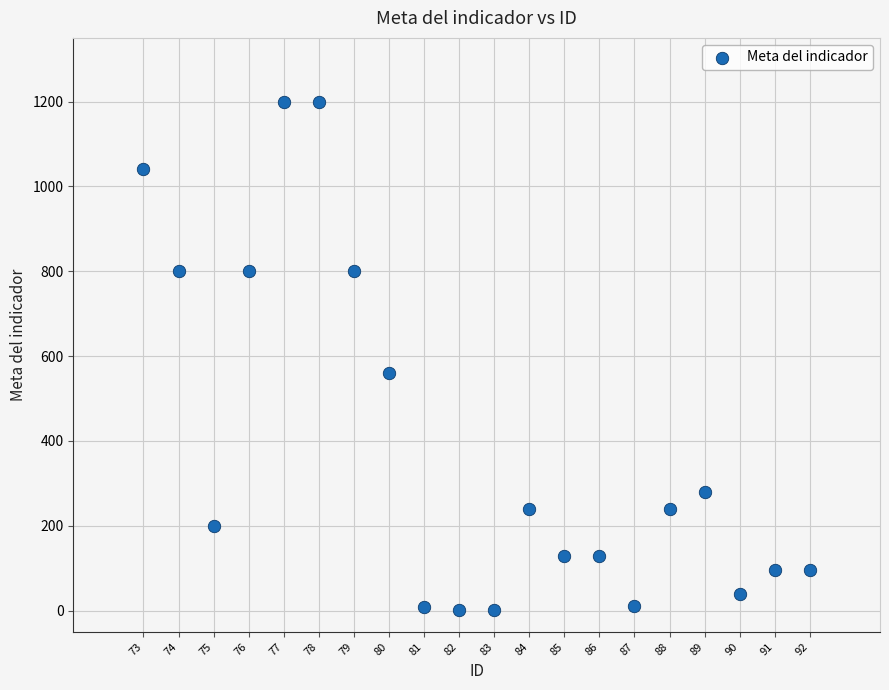

What Y value in the scatter plot is closest to 600?

560